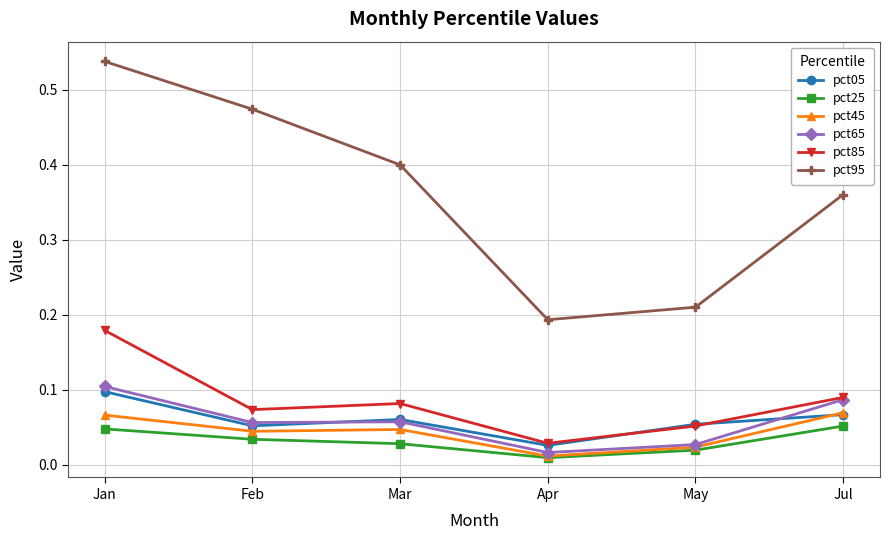

True or false: pct25 and pct05 intersect in this chart.

False